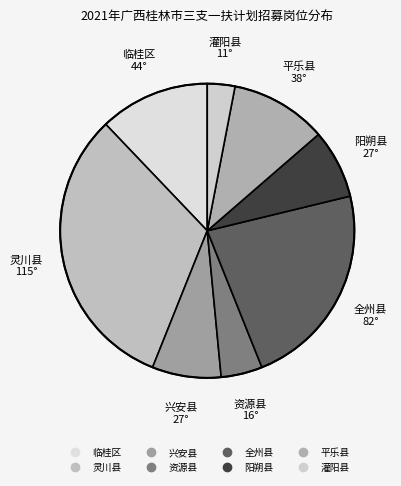

True or false: 兴安县 accounts for 20% of the total.

False